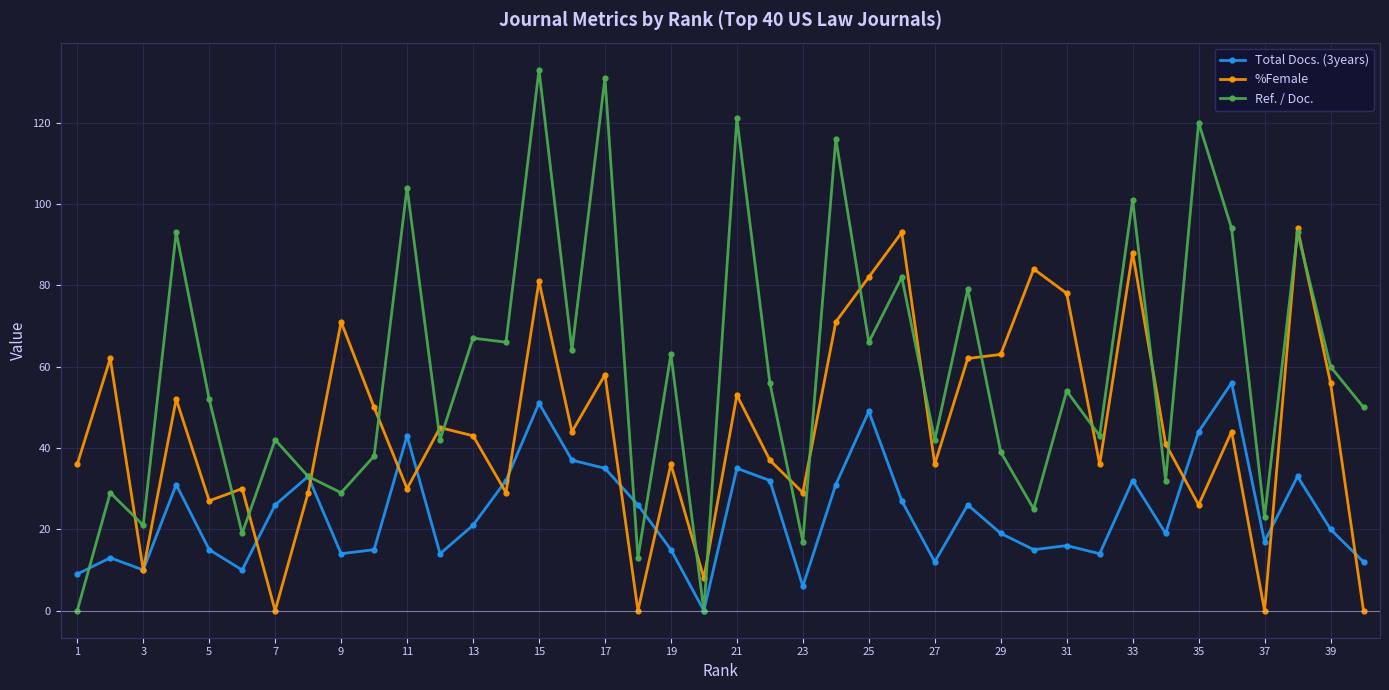

At how many categories does at least one series exceed 69?

16